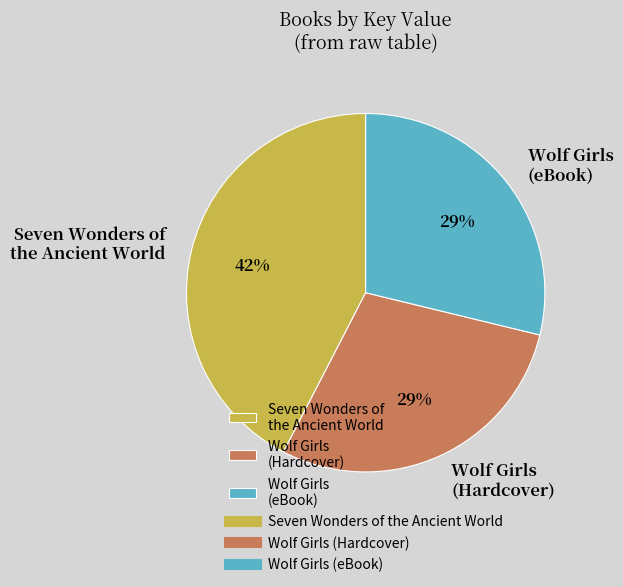

The Wolf Girls (eBook) slice represents 16% of the pie. True or false?

False